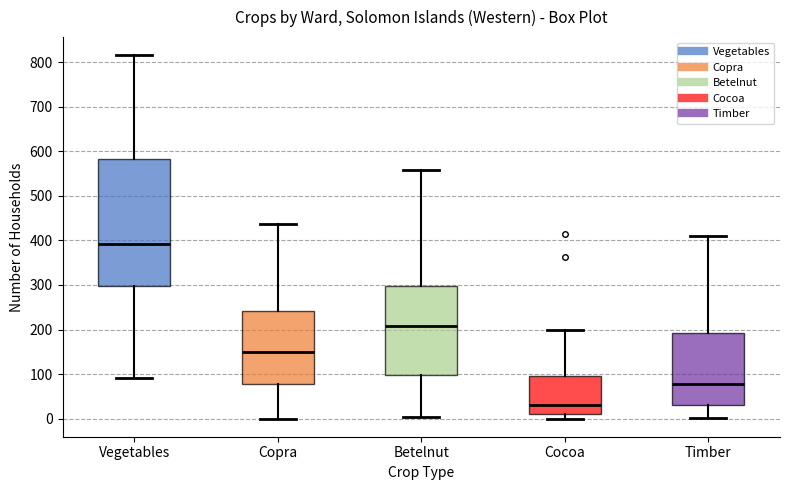

Reading left to right, transcribe this box plot: for each box, give where its median line is, the range the box spans, and where its two whiskers end, as read against the y-axis. The values are not printed on the chart, so give them approximately, as read against the axis.

Vegetables: median 390, box 300 to 580, whiskers 90 to 820
Copra: median 150, box 80 to 240, whiskers 0 to 440
Betelnut: median 210, box 100 to 300, whiskers 0 to 560
Cocoa: median 30, box 10 to 90, whiskers 0 to 200
Timber: median 80, box 30 to 190, whiskers 0 to 410